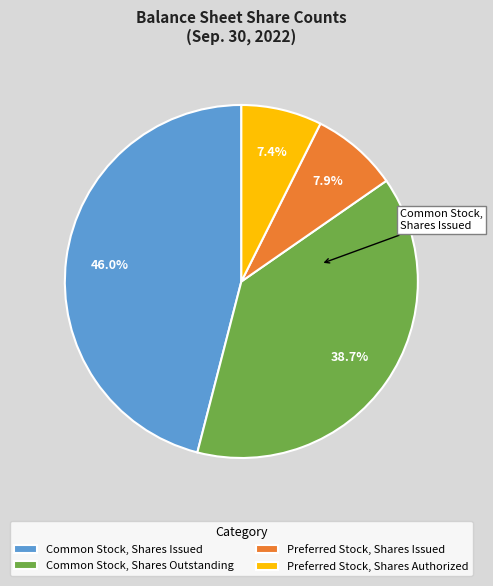

Does any single category account for the majority?

No